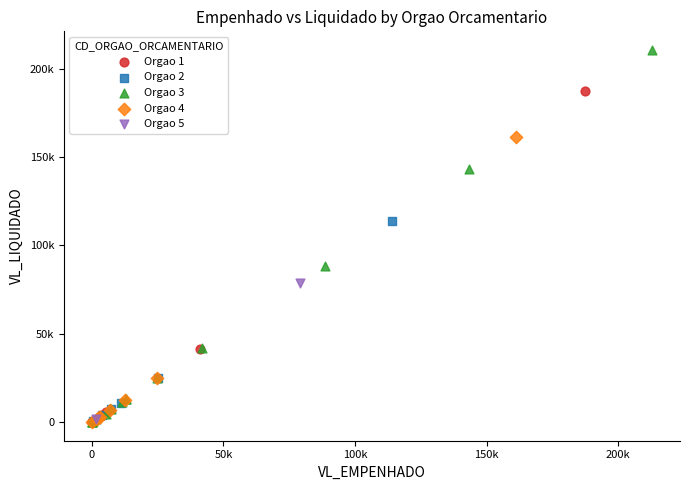

What are all the series names shown in the legend?

Orgao 1, Orgao 2, Orgao 3, Orgao 4, Orgao 5